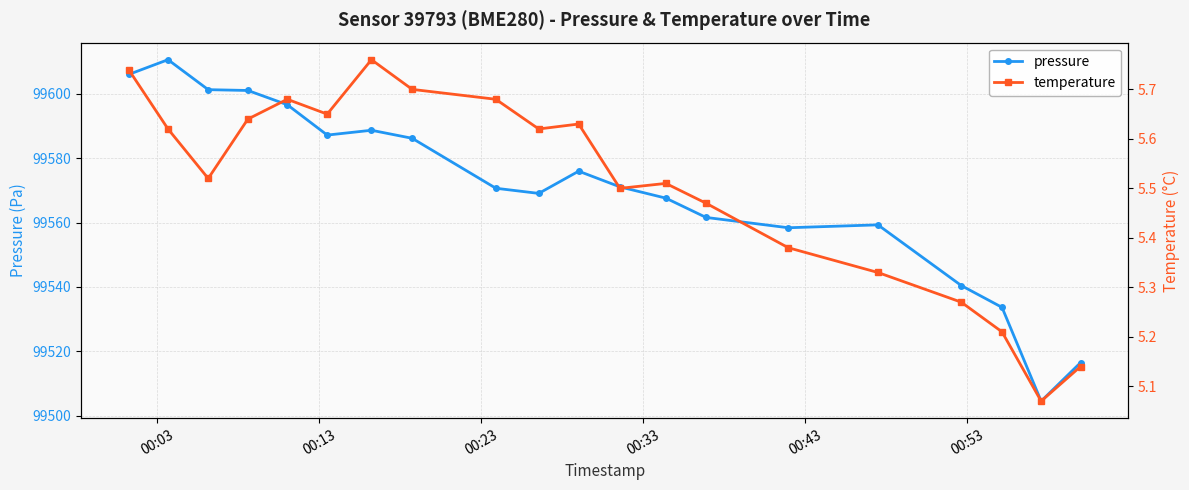

What is the value of the pressure point at the 17th from the left?

99540.4